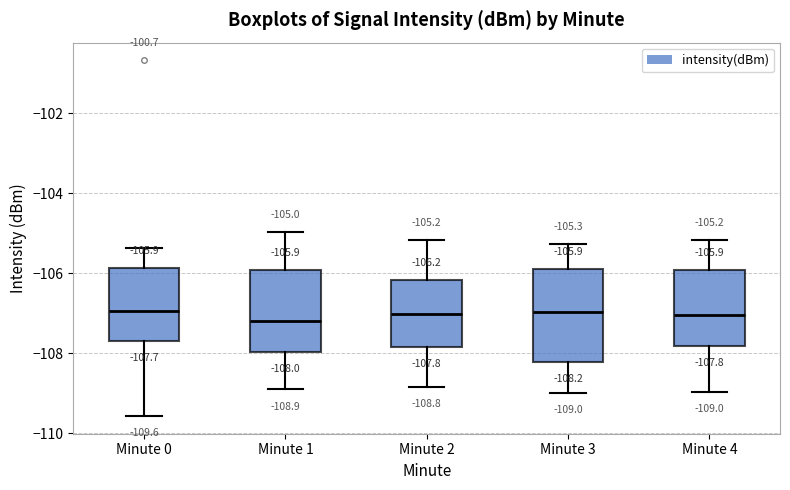

Comparing the boxes themselves (not the whiskers), which one is the tallest?

Minute 3